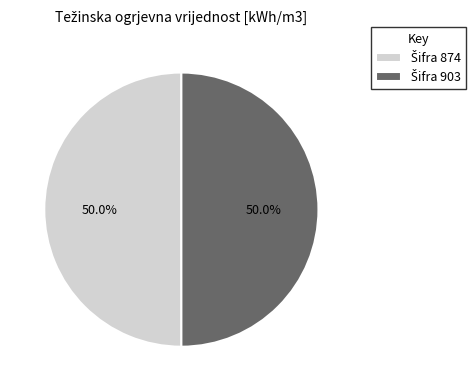

Count the number of slices in the pie.

2